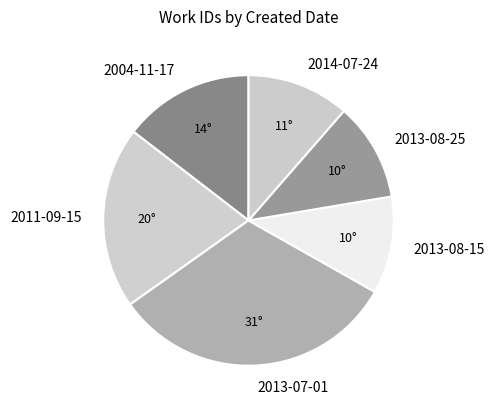

Combined, do 2013-08-15 and 2004-11-17 account for over 50%?

No